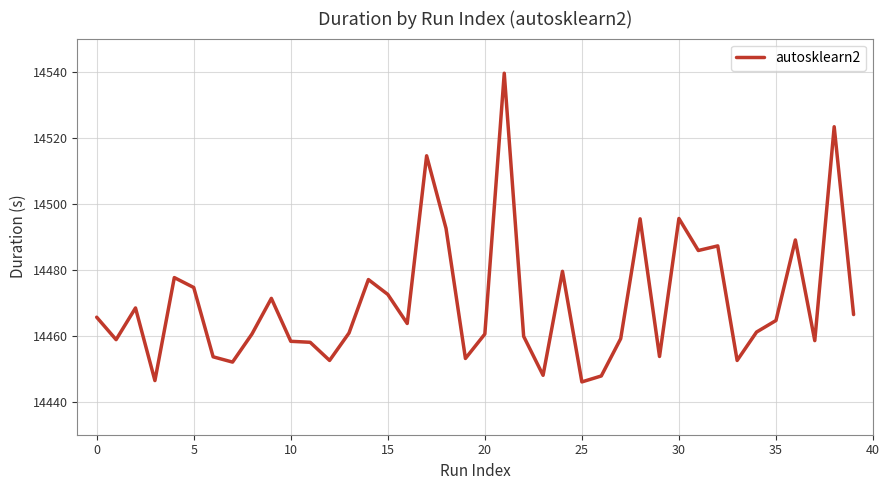

What is the sum of all values?

578804.9